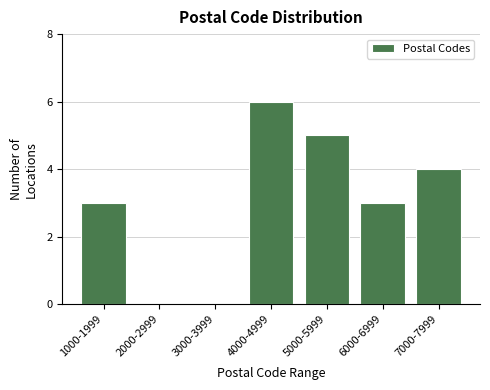

Reading left to right, transcribe all the data shown in this chart.

1000-1999=3	2000-2999=0	3000-3999=0	4000-4999=6	5000-5999=5	6000-6999=3	7000-7999=4